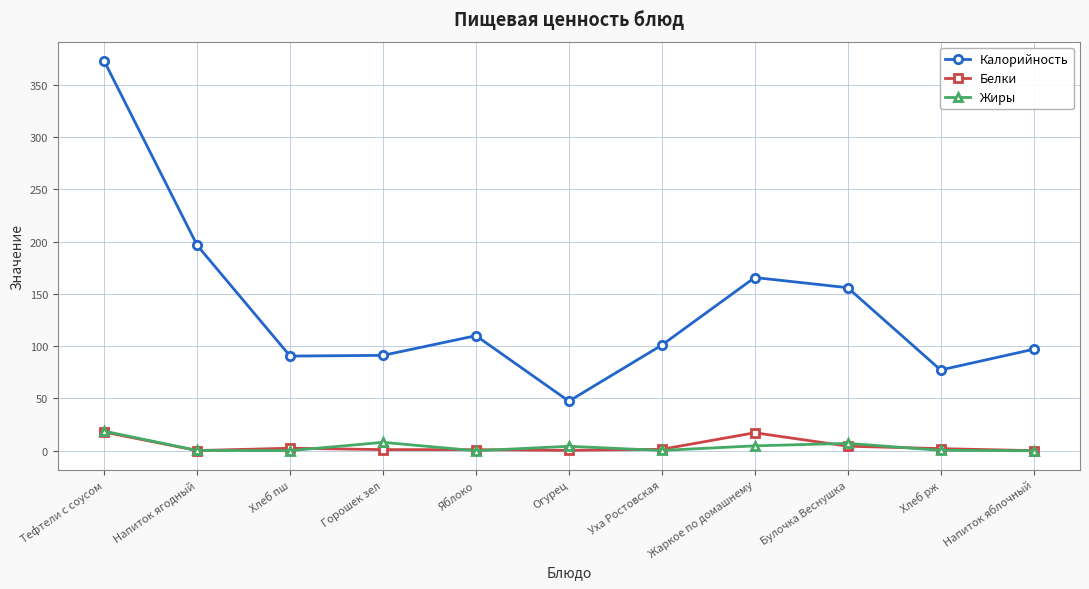

Does the chart display data point markers on the line(s)?

Yes